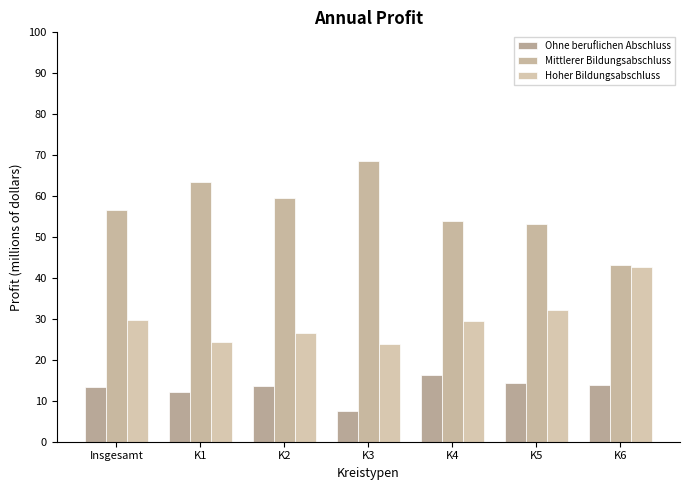

What is the sum of all Ohne beruflichen Abschluss values?

90.8